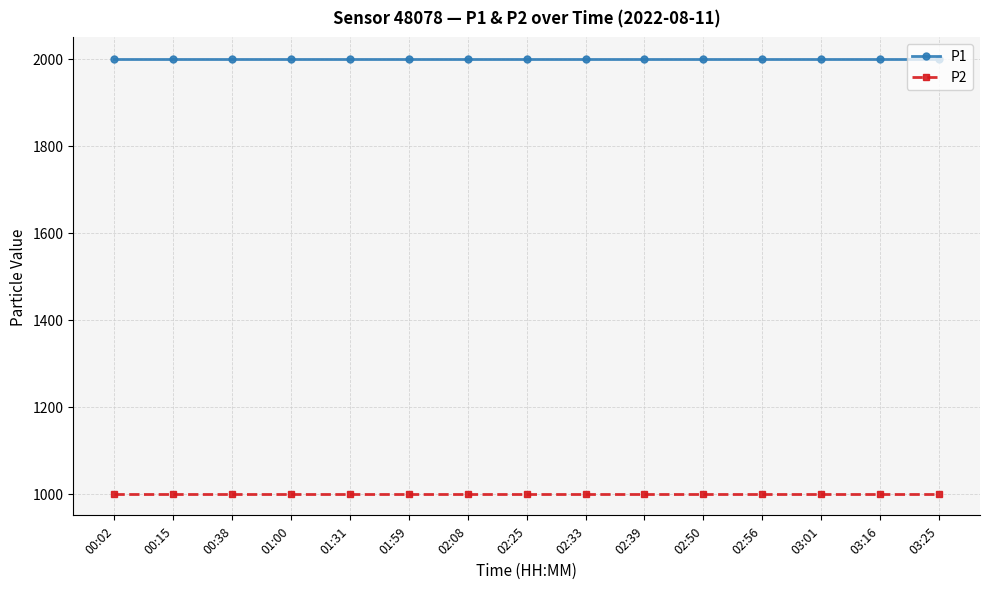

Which series has the largest total across all categories?

P1